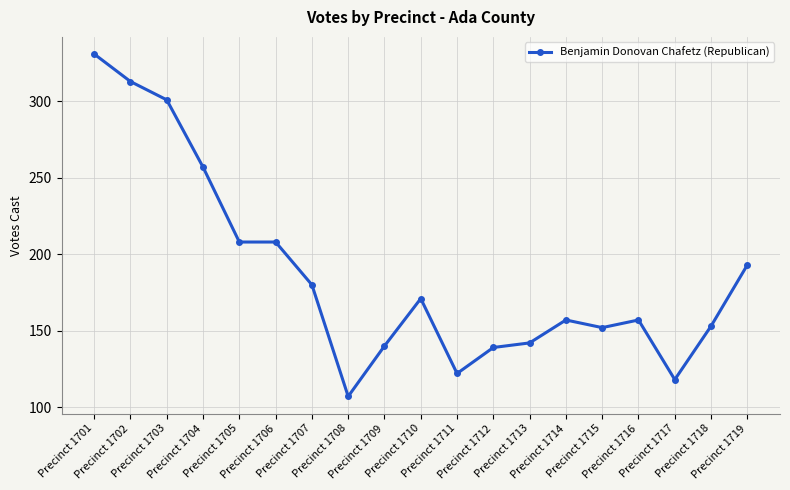

What is the sum of all values?

3549